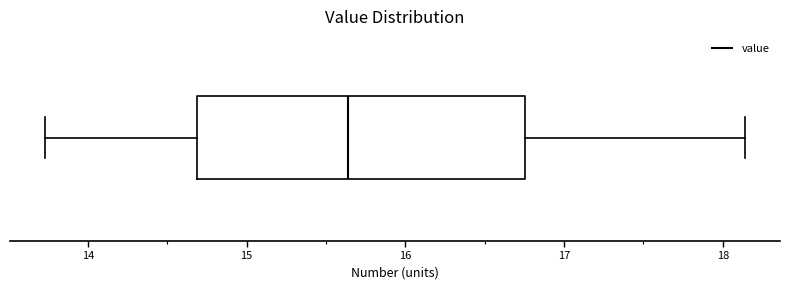

Transcribe this box plot: give where the median line is, the range the box spans, and where the two whiskers end, as read against the x-axis. The values are not printed on the chart, so give them approximately, as read against the axis.

median 15.6, box 14.7 to 16.8, whiskers 13.7 to 18.1